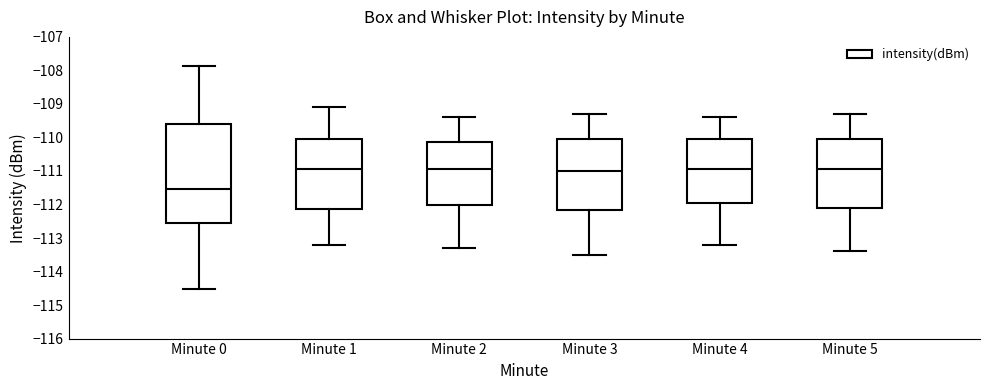

Reading left to right, read every box against the y-axis: the position of its median line, the range the box covers, and the ends of its whiskers. The values are not printed on the chart, so give them approximately, as read against the axis.

Minute 0: median -111.5, box -112.5 to -109.6, whiskers -114.5 to -107.9
Minute 1: median -110.9, box -112.1 to -110.0, whiskers -113.2 to -109.1
Minute 2: median -110.9, box -112.0 to -110.1, whiskers -113.3 to -109.4
Minute 3: median -111.0, box -112.1 to -110.0, whiskers -113.5 to -109.3
Minute 4: median -110.9, box -111.9 to -110.0, whiskers -113.2 to -109.4
Minute 5: median -110.9, box -112.1 to -110.0, whiskers -113.4 to -109.3